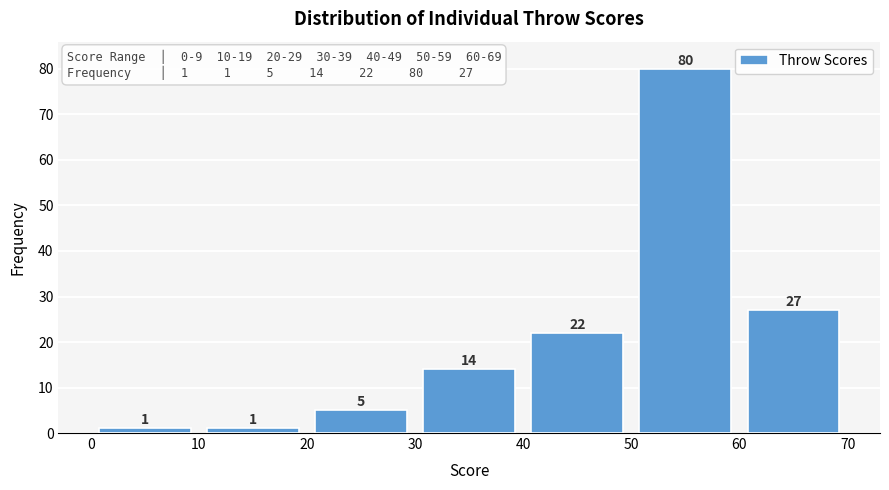

How tall is the bar that spans 0 to 10 on the x-axis?

1